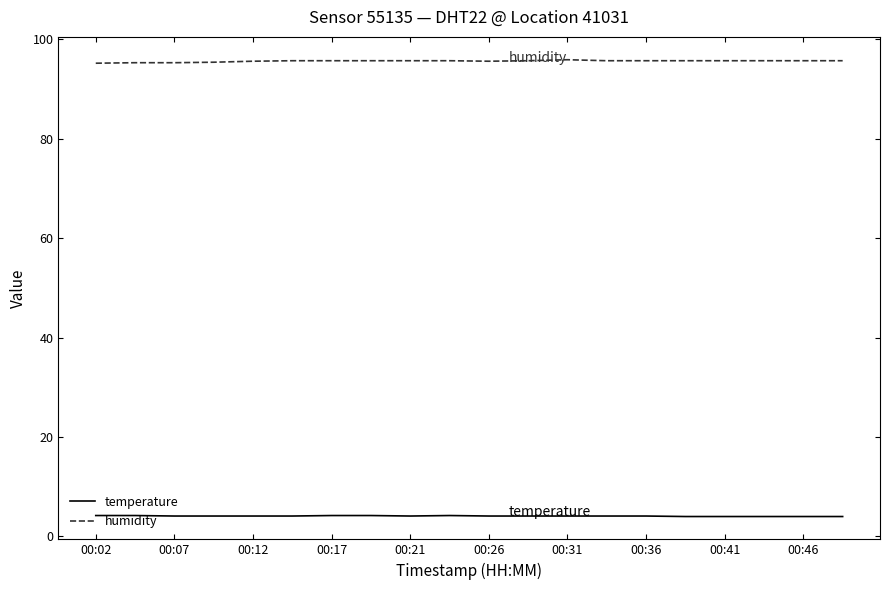

Rank the series by their average value, from lowest to highest.

temperature, humidity